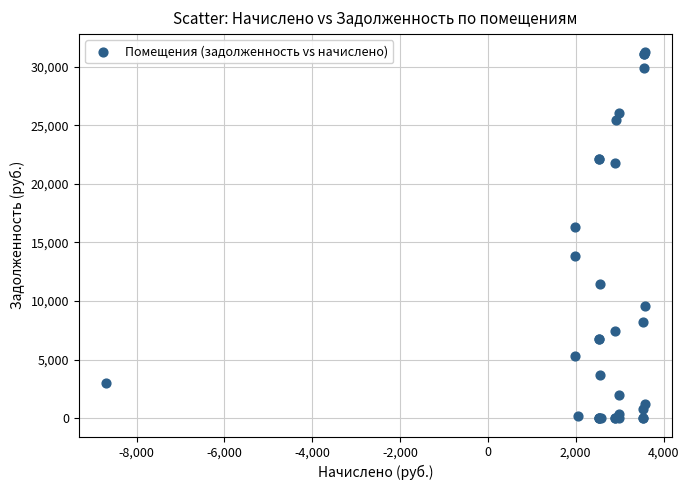

What Y value in the scatter plot is closest to 15602?

16335.9